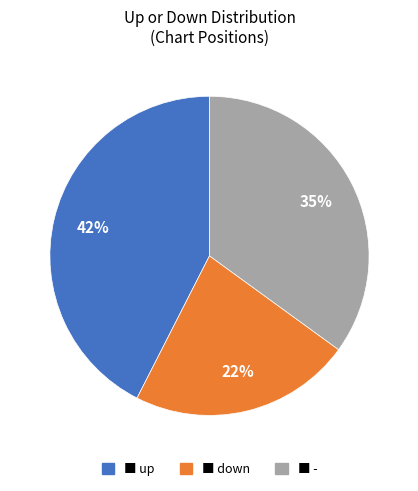

To the nearest percent, what is the difference between the largest and smallest slice percentages?

20%